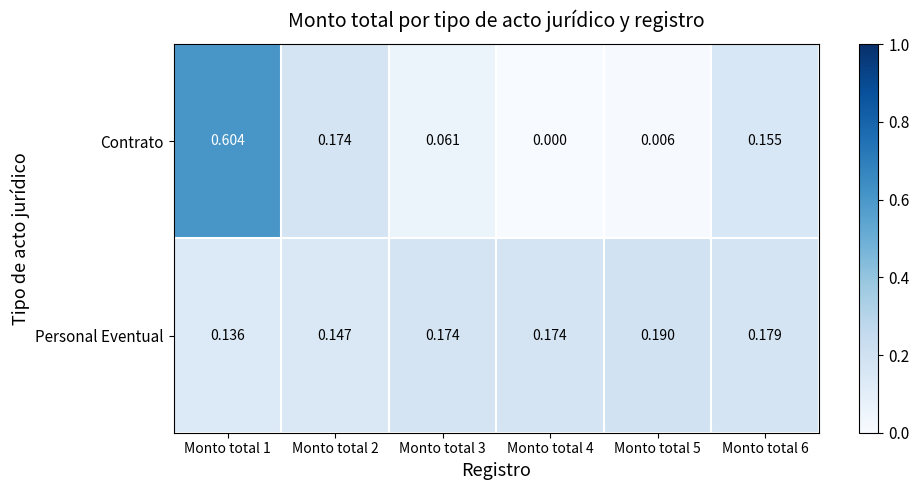

Rank the series by their maximum value, from lowest to highest.

Personal Eventual, Contrato